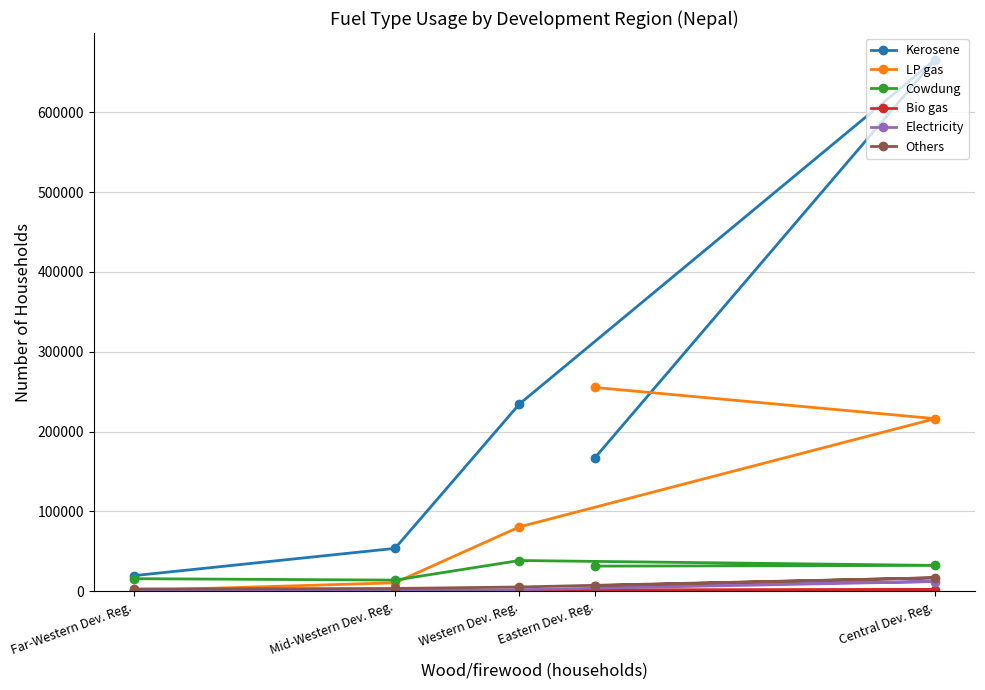

Is the value of Kerosene at Mid-Western Dev. Reg. greater than the value of Cowdung at Eastern Dev. Reg.?

Yes